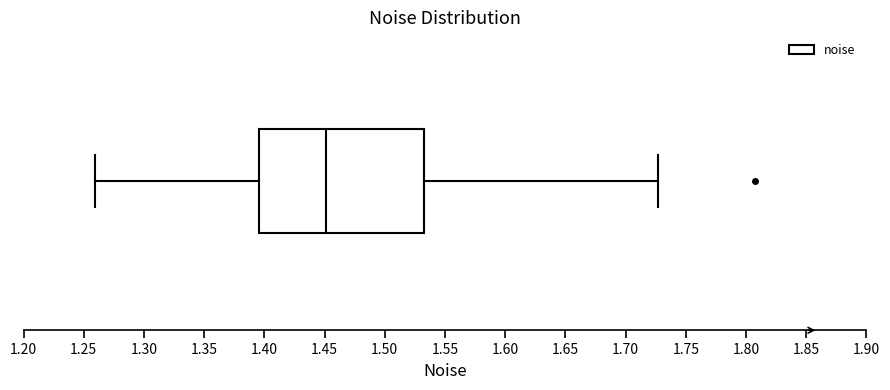

Transcribe this box plot: give where the median line is, the range the box spans, and where the two whiskers end, as read against the x-axis. The values are not printed on the chart, so give them approximately, as read against the axis.

median 1.450, box 1.395 to 1.530, whiskers 1.260 to 1.725